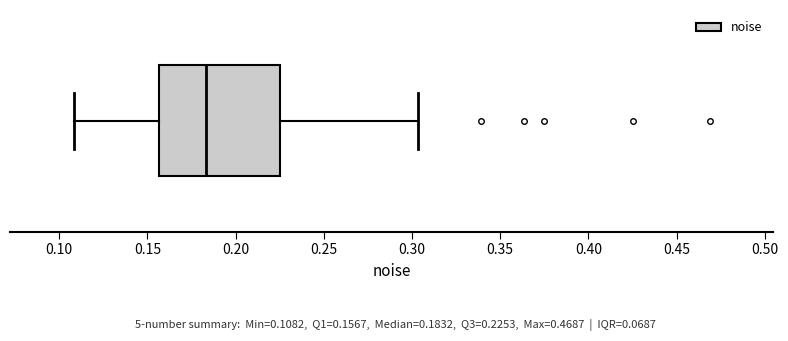

Transcribe this box plot: give where the median line is, the range the box spans, and where the two whiskers end, as read against the x-axis. The values are not printed on the chart, so give them approximately, as read against the axis.

median 0.185, box 0.155 to 0.225, whiskers 0.110 to 0.305